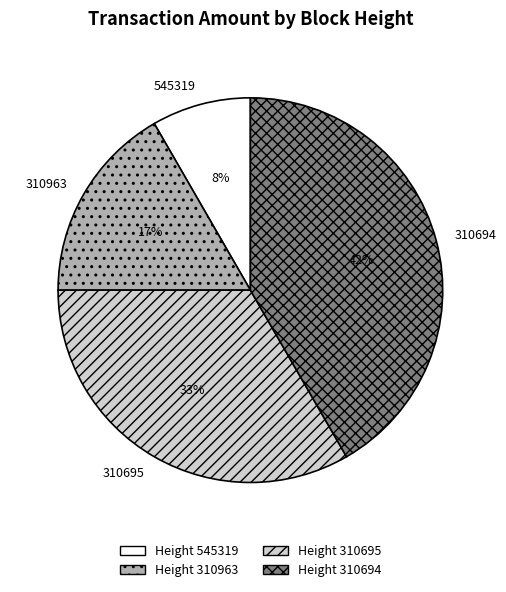

To the nearest percent, what is the difference between the 310695 and 545319 slice percentages?

25%